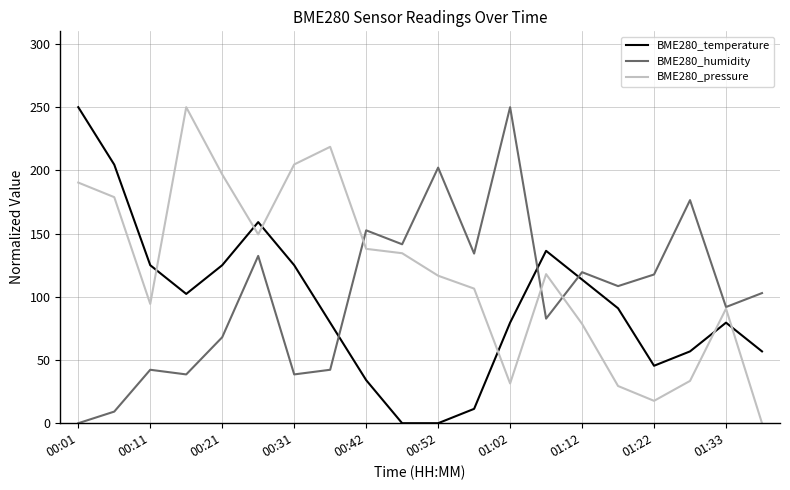

True or false: BME280_humidity and BME280_temperature cross at least once.

True